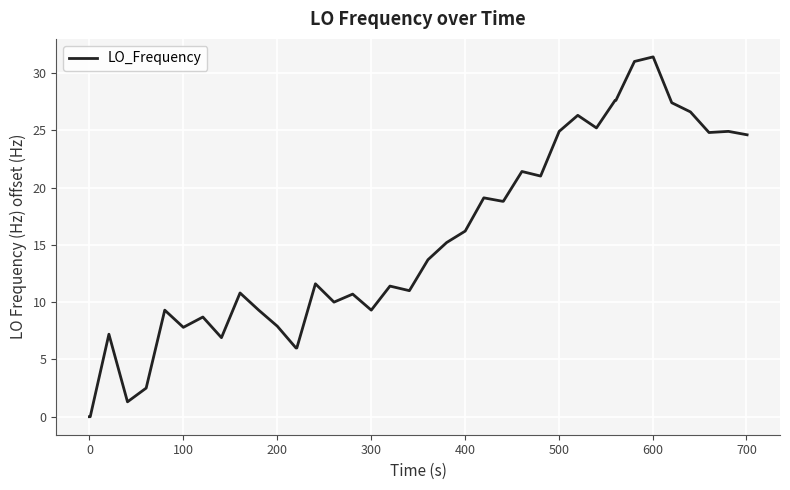

What is the greatest value displayed?

31.4